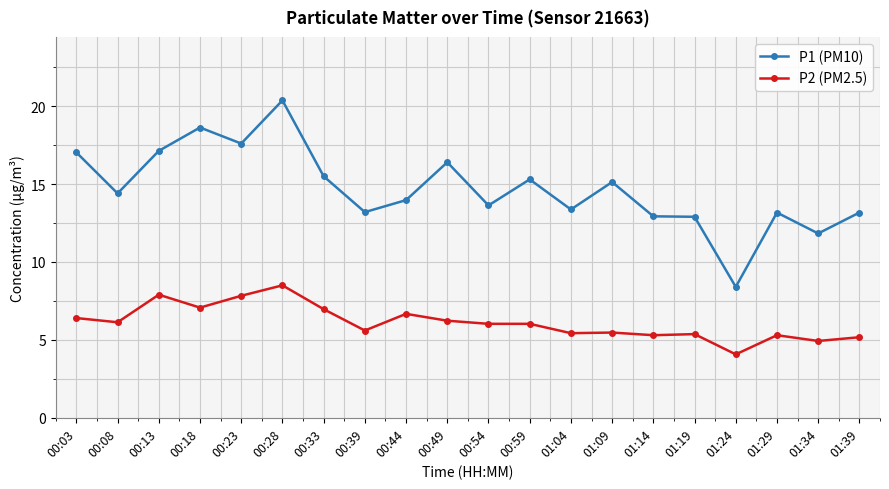

True or false: P1 (PM10) has more than 0 points higher than both neighbors.

True